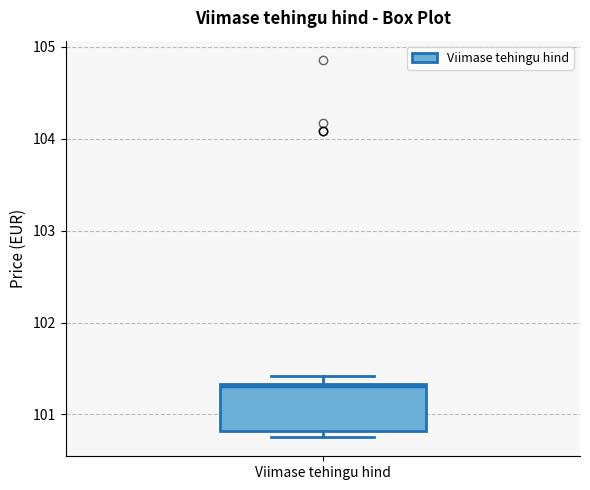

Transcribe this box plot: give where the median line is, the range the box spans, and where the two whiskers end, as read against the y-axis. The values are not printed on the chart, so give them approximately, as read against the axis.

median 101.3, box 100.8 to 101.3, whiskers 100.8 (just below the box's lower edge) to 101.4